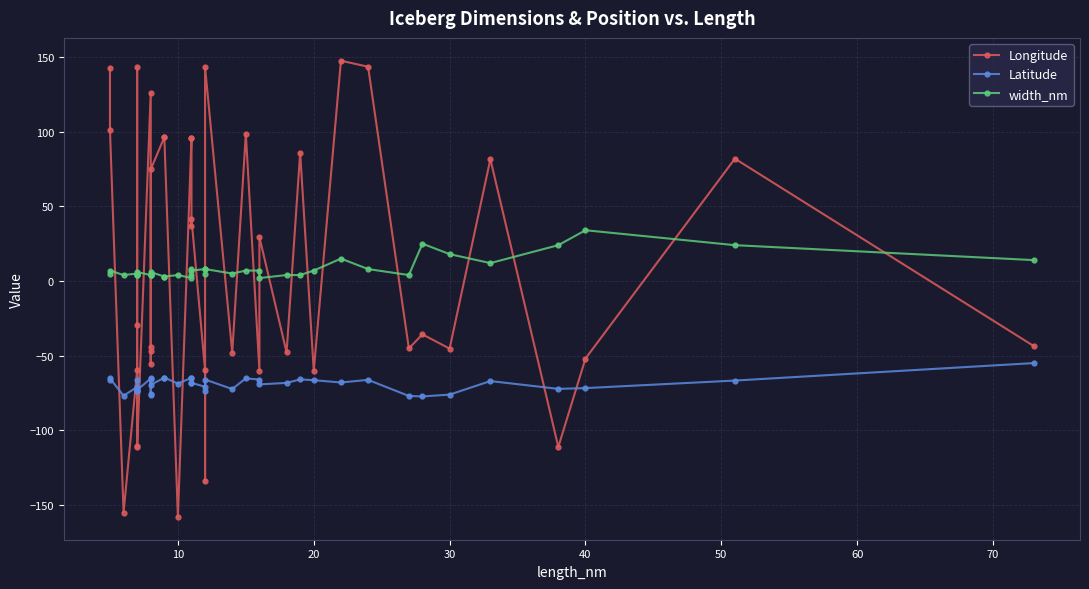

Which series has the largest range (max minus min)?

Longitude